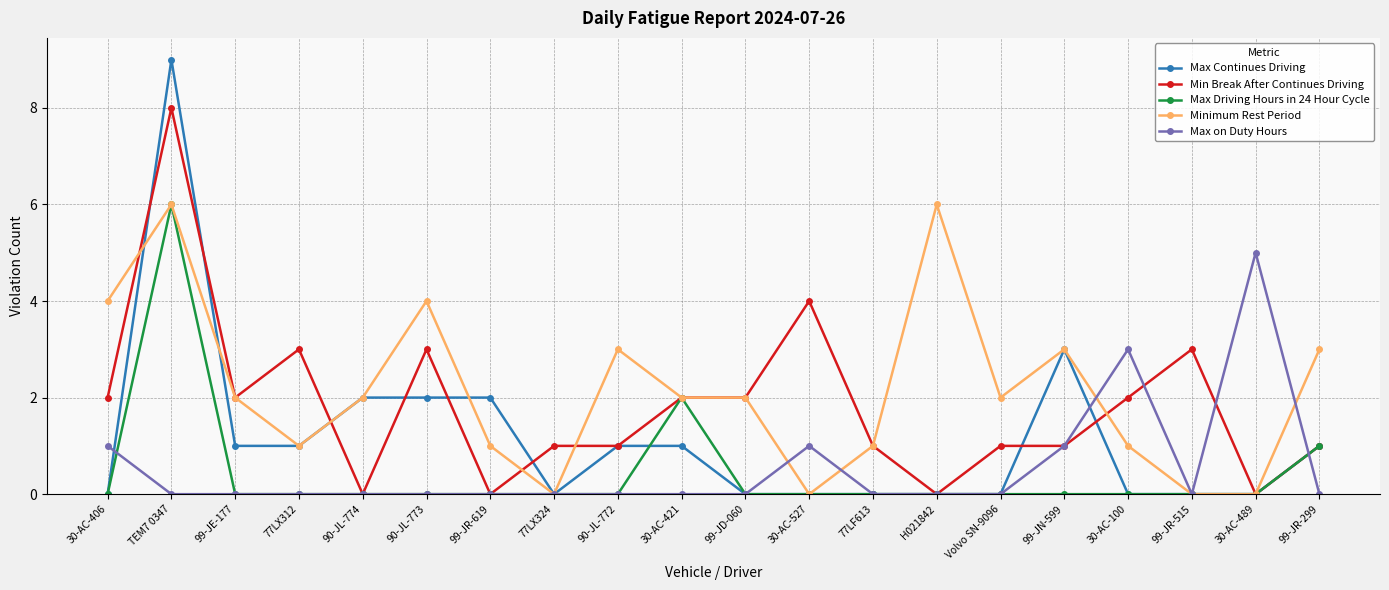

What position from the right is 77LX324?

13